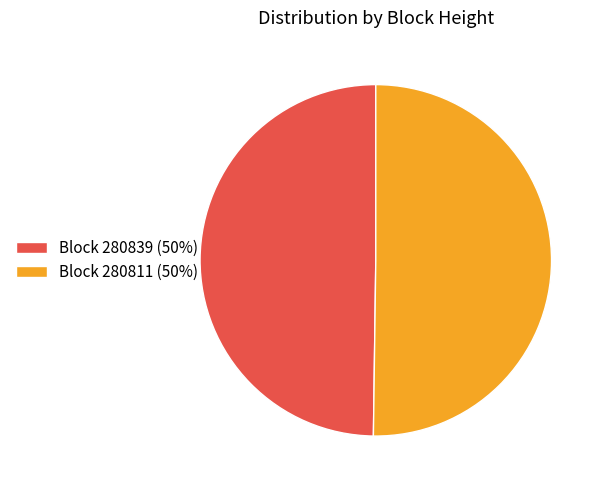

The Block 280839 (50%) slice represents 60% of the pie. True or false?

False